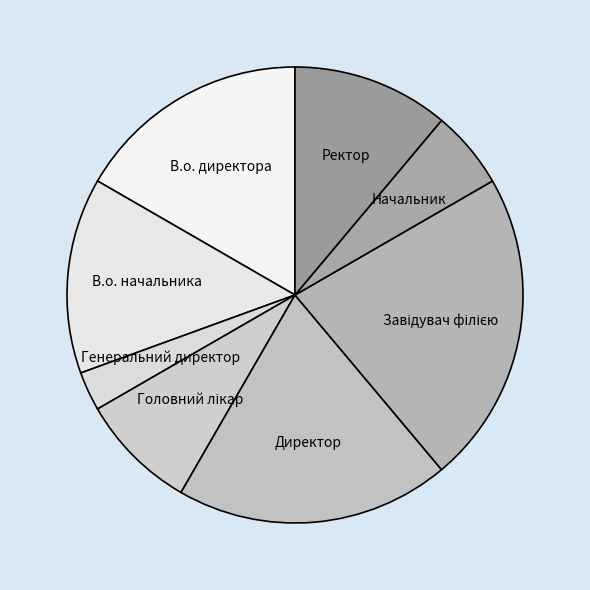

What is the ratio of the value at В.о. начальника to the value at В.о. директора?

0.8